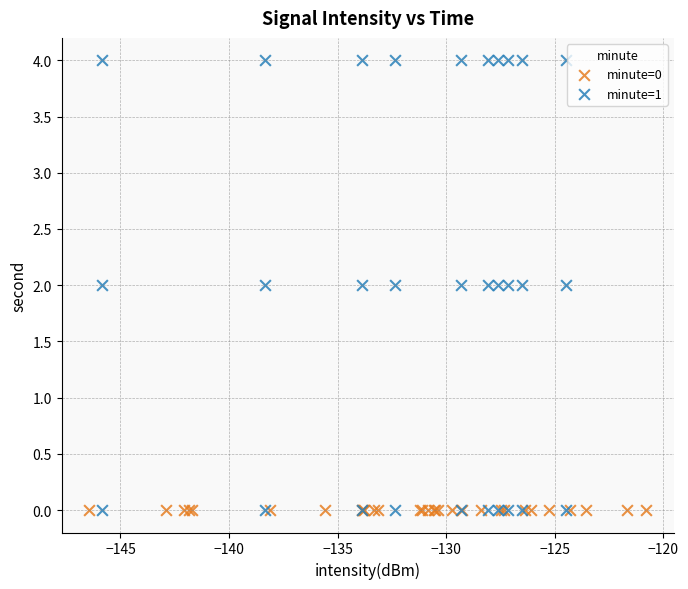

Which series contains the highest Y value?

minute=1